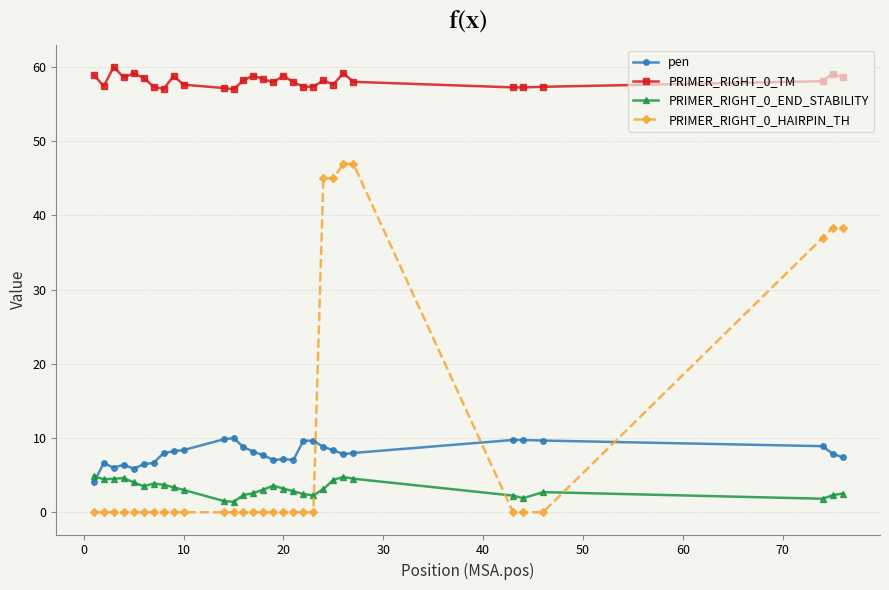

Which series has the largest range (max minus min)?

PRIMER_RIGHT_0_HAIRPIN_TH